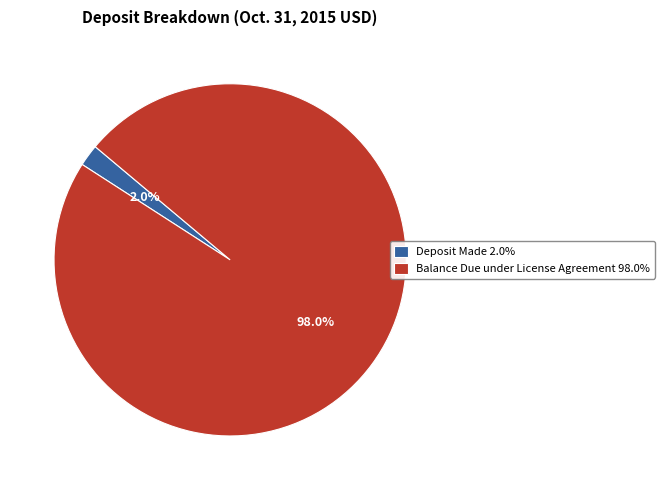

To the nearest percent, what is the difference between the Balance Due under License Agreement and Deposit Made slice percentages?

96%